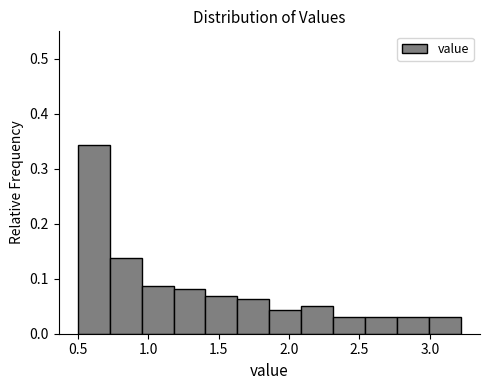

Reading left to right, transcribe this chart: for each bar, give the range it covers on the x-axis and its height. Neither the bar edges nor the heights are printed on the chart, so give them approximately, as read against the axes.

0.50 to 0.75: 0.34
0.75 to 0.95: 0.14
0.95 to 1.20: 0.09
1.20 to 1.40: 0.08
1.40 to 1.65: 0.07
1.65 to 1.85: 0.06
1.85 to 2.10: 0.04
2.10 to 2.30: 0.05
2.30 to 2.55: 0.03
2.55 to 2.75: 0.03
2.75 to 3.00: 0.03
3.00 to 3.20: 0.03